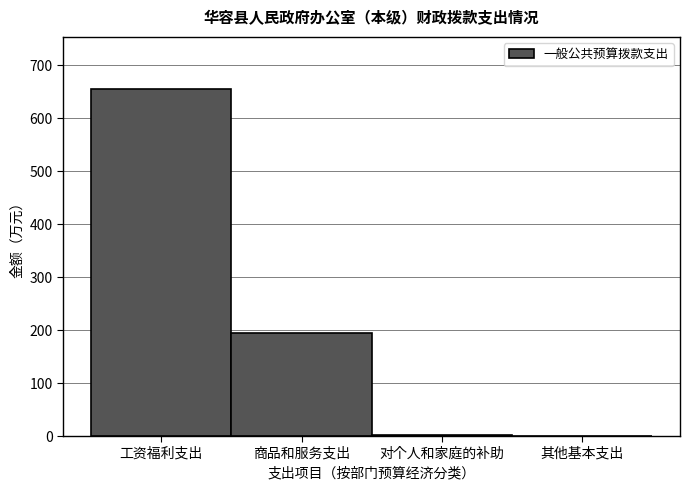

What is the sum of all values?

852.0